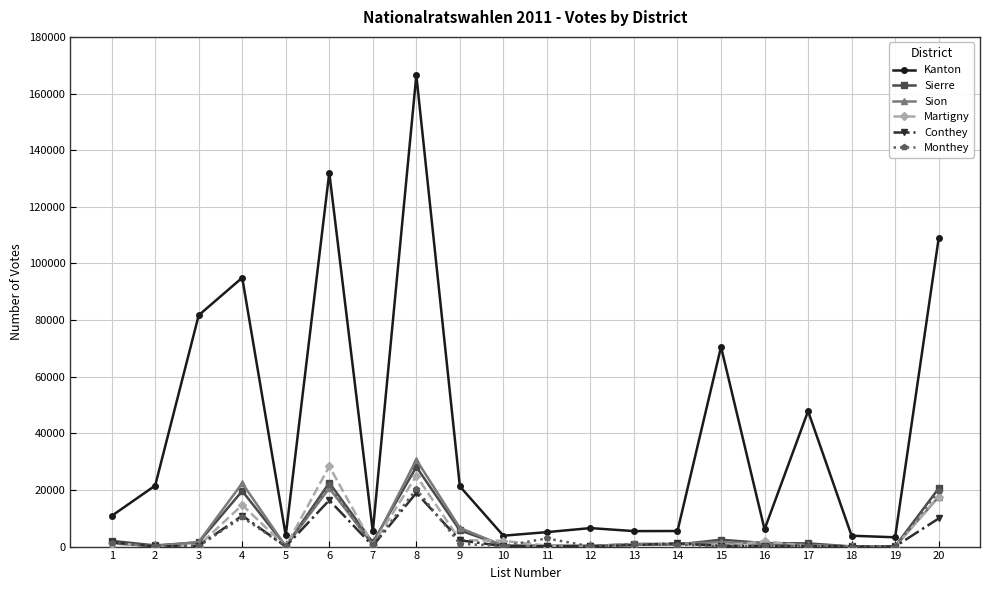

The value of Monthey at 8 is 20271. True or false?

True